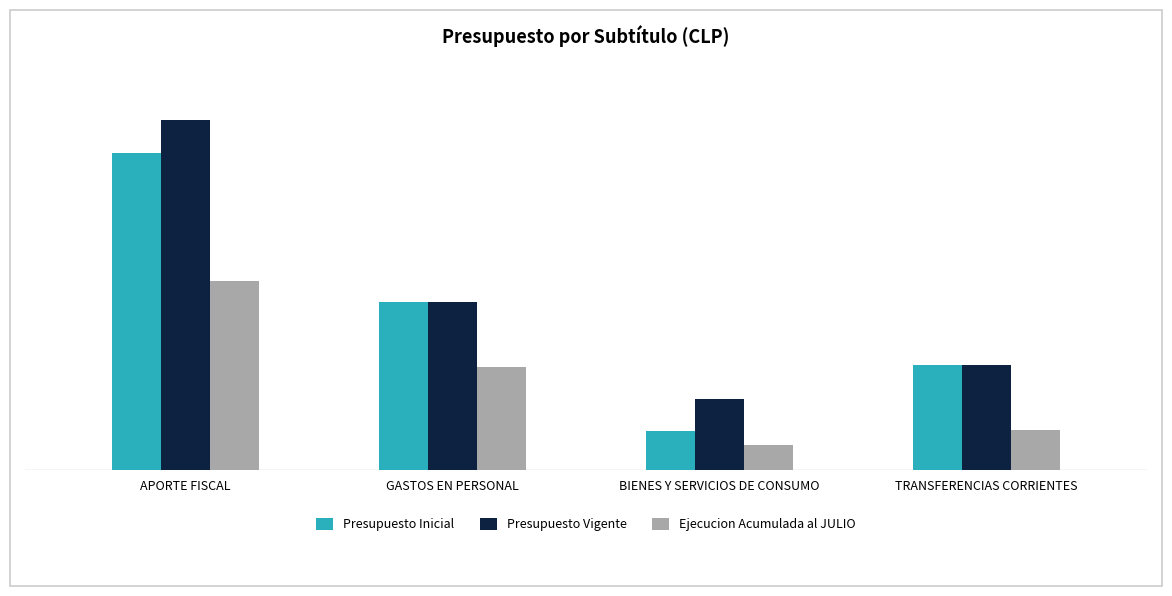

Does the chart contain stacked bars?

No